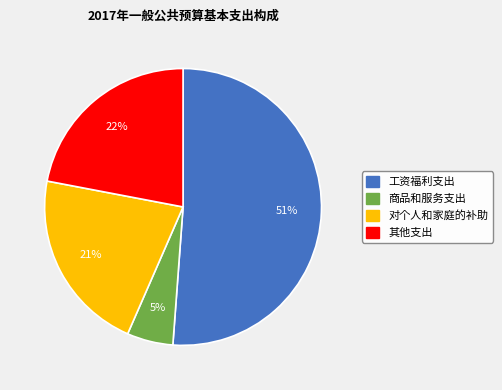

Which category accounts for the majority?

工资福利支出